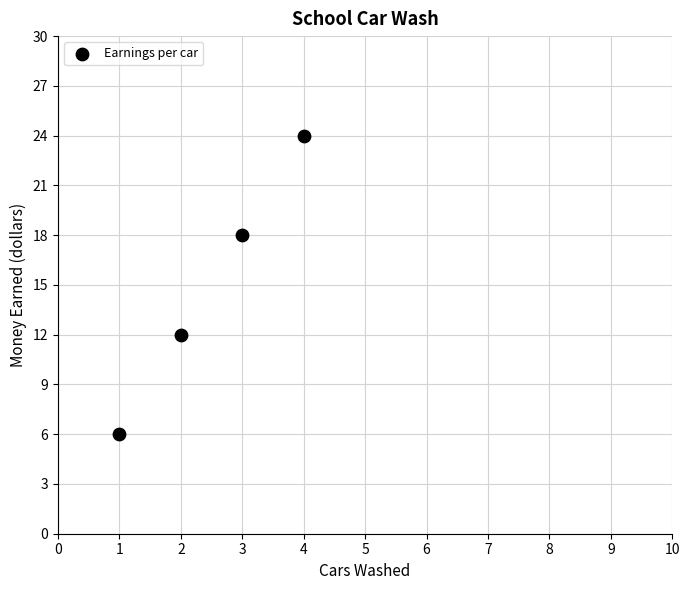

What is the average Y value?

15